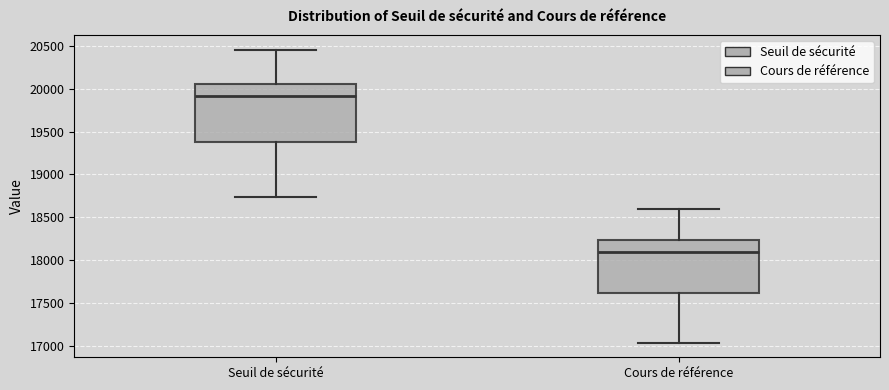

Which box has the lowest median line?

Cours de référence